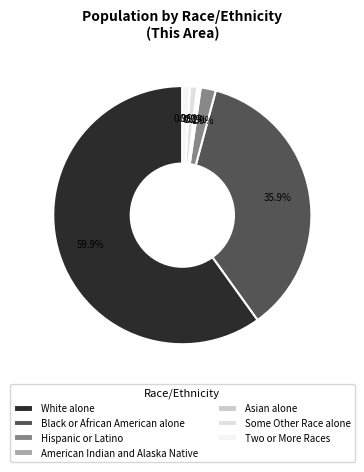

The White alone slice represents 60% of the pie. True or false?

True